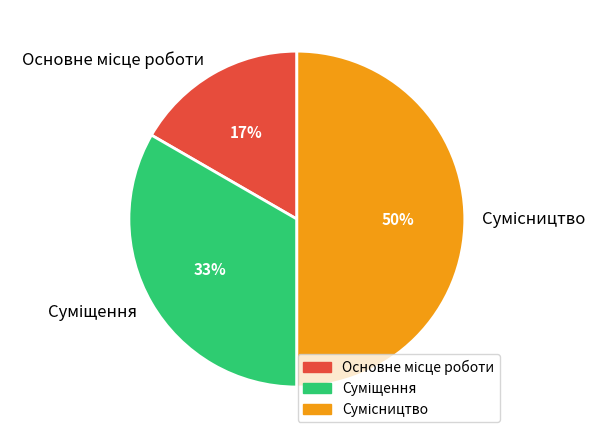

To the nearest percent, what is the difference between the largest and smallest slice percentages?

33%